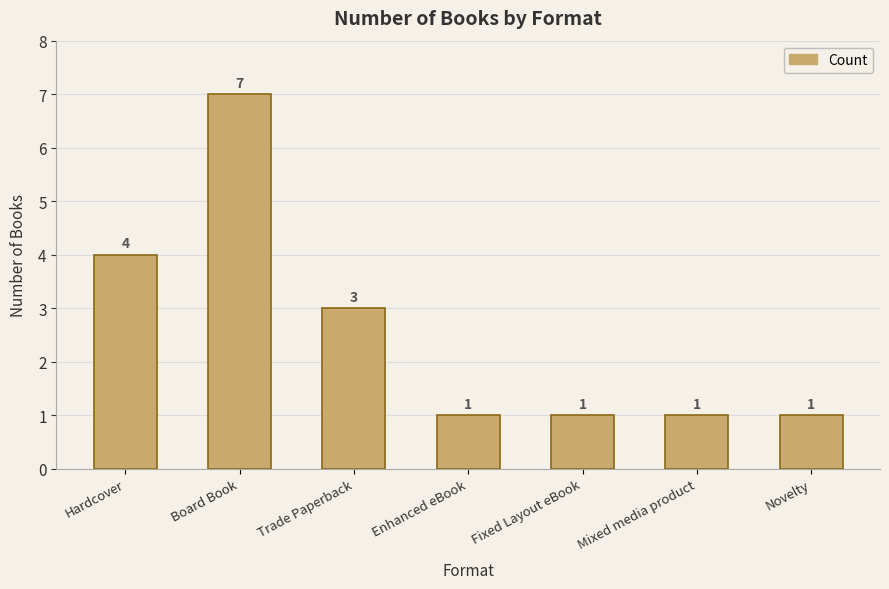

What is the sum of all values?

18